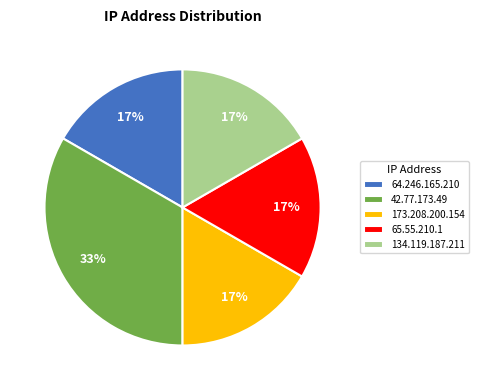

Which slice is the largest?

42.77.173.49